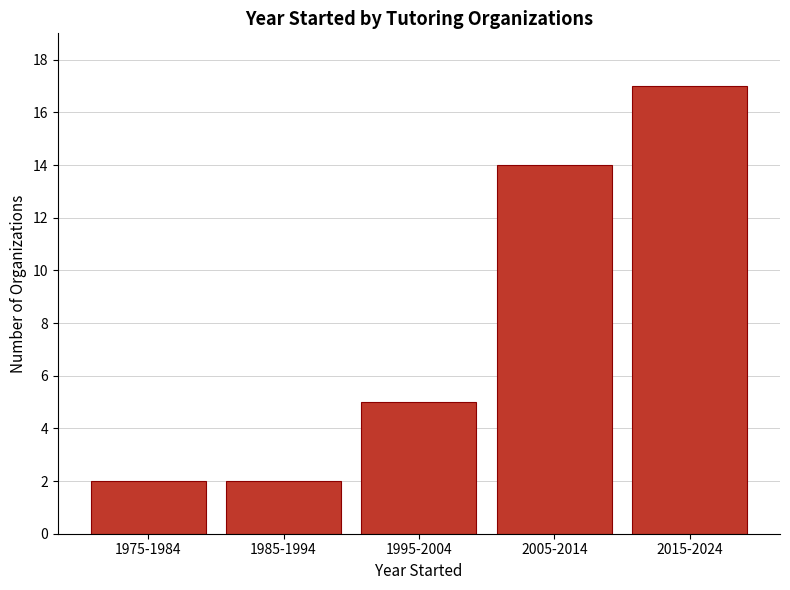

Reading left to right, list all the values displayed in this chart.

2	2	5	14	17